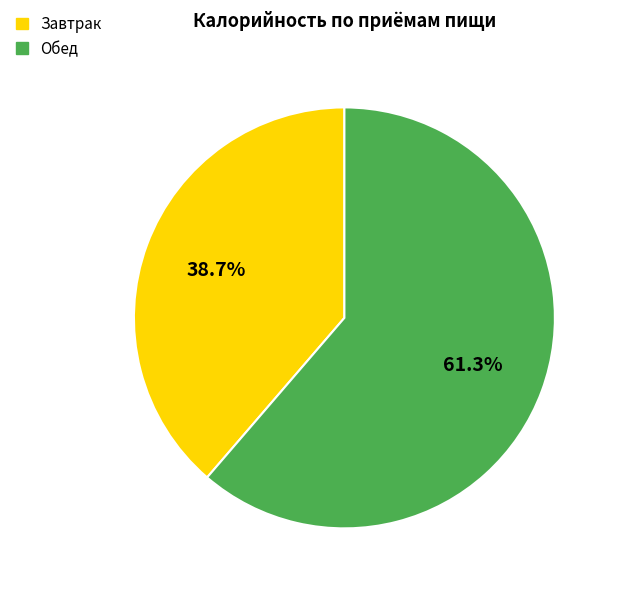

To the nearest percent, what portion does Завтрак represent?

39%